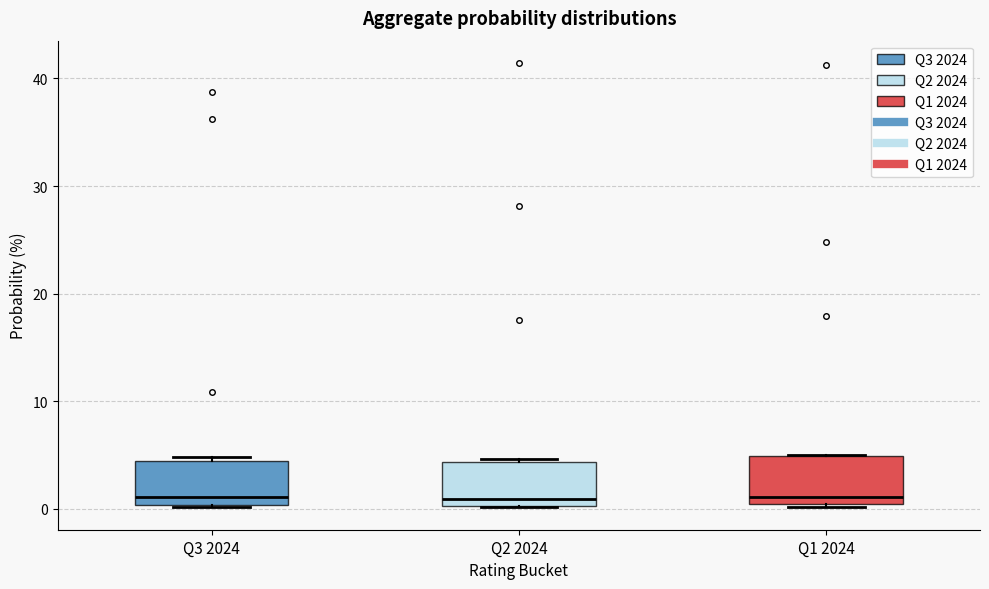

Reading left to right, read every box against the y-axis: the position of its median line, the range the box covers, and the ends of its whiskers. The values are not printed on the chart, so give them approximately, as read against the axis.

Q3 2024: median 1, box 0 to 4, whiskers 0 to 5
Q2 2024: median 1, box 0 to 4, whiskers 0 to 5
Q1 2024: median 1, box 0 to 5, whiskers 0 to 5